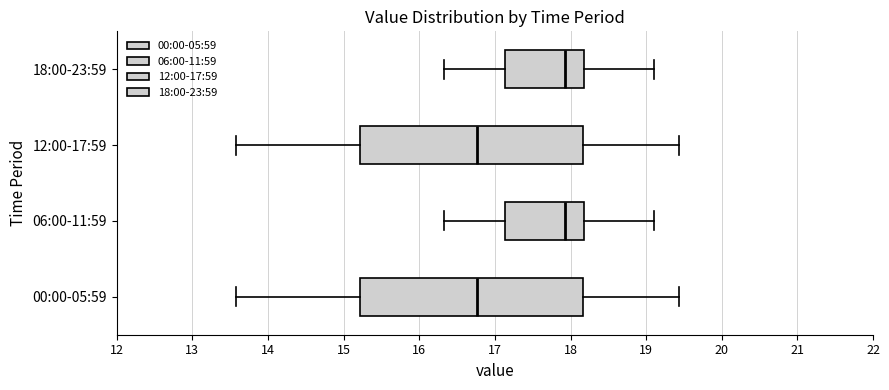

Reading bottom to top, read every box against the x-axis: the position of its median line, the range the box covers, and the ends of its whiskers. The values are not printed on the chart, so give them approximately, as read against the axis.

00:00-05:59: median 16.8, box 15.2 to 18.2, whiskers 13.6 to 19.4
06:00-11:59: median 17.9, box 17.1 to 18.2, whiskers 16.3 to 19.1
12:00-17:59: median 16.8, box 15.2 to 18.2, whiskers 13.6 to 19.4
18:00-23:59: median 17.9, box 17.1 to 18.2, whiskers 16.3 to 19.1